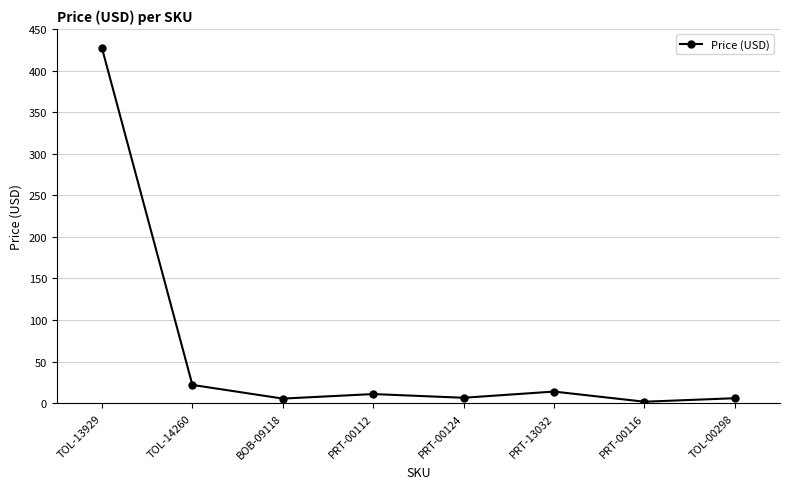

What is the change in value from TOL-14260 to TOL-00298?

-16.0